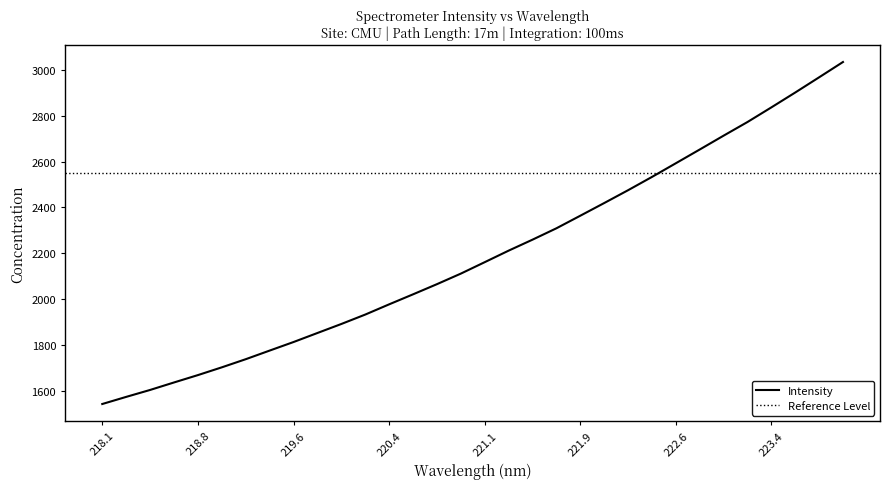

What is the label of the 8th point from the right?

222.6